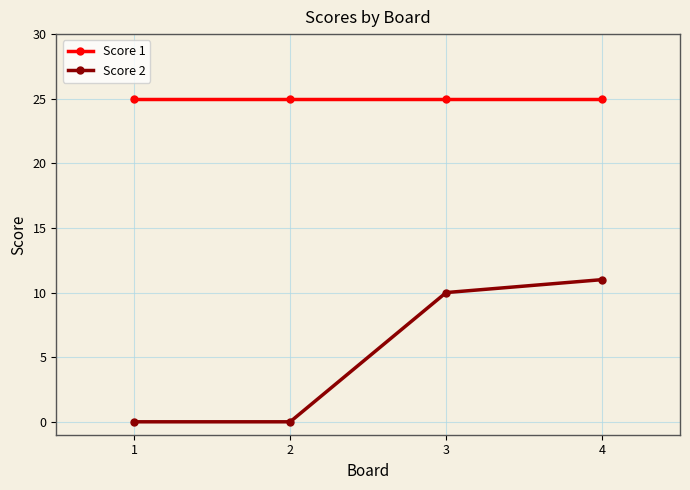

Between 1 and 3, which series saw the biggest shift?

Score 2